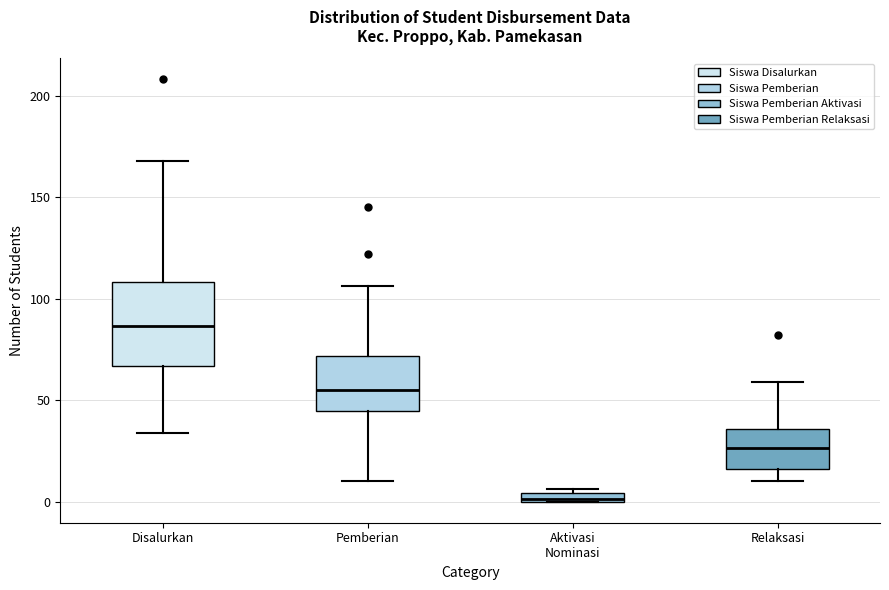

Where is the upper edge of the box for Relaksasi on the y-axis? The values are not printed on the chart, so give them approximately, as read against the axis.

35